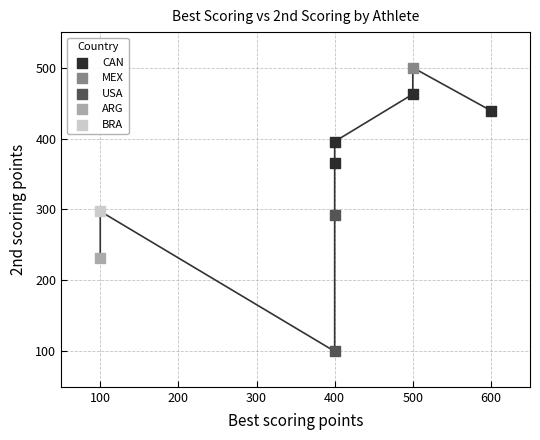

What are all the series names shown in the legend?

CAN, MEX, USA, ARG, BRA